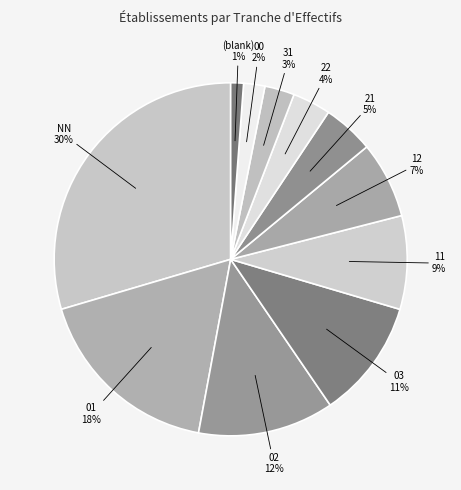

Combined, do 03 and 11 account for over 50%?

No